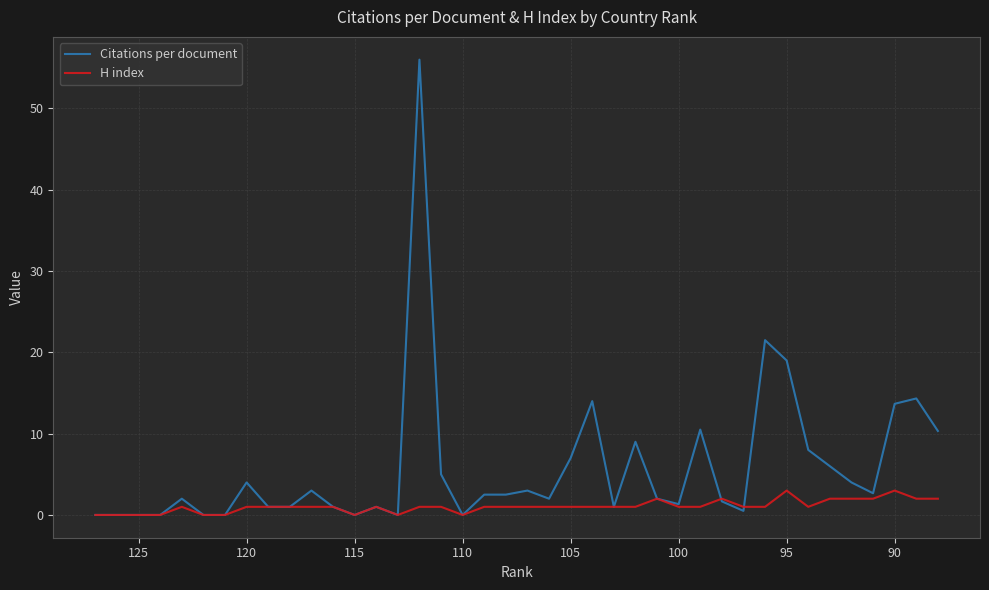

What are all the series names shown in the legend?

Citations per document, H index